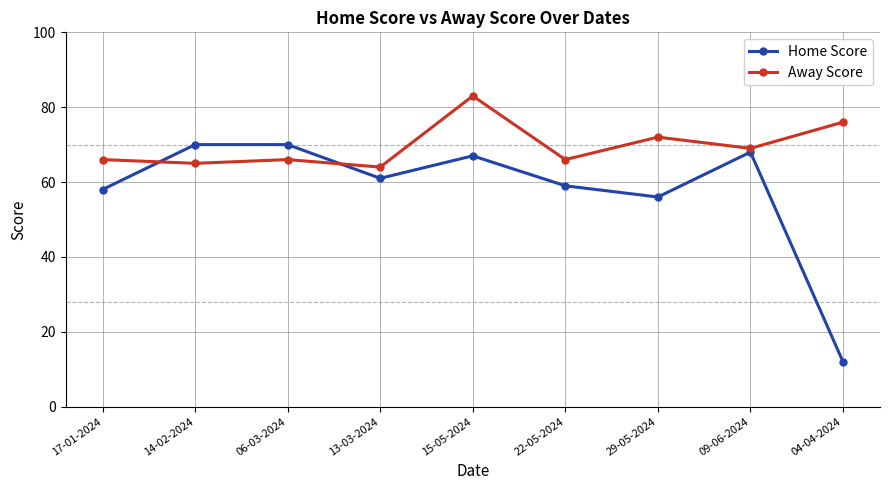

Is this an area chart (filled region under the line)?

No